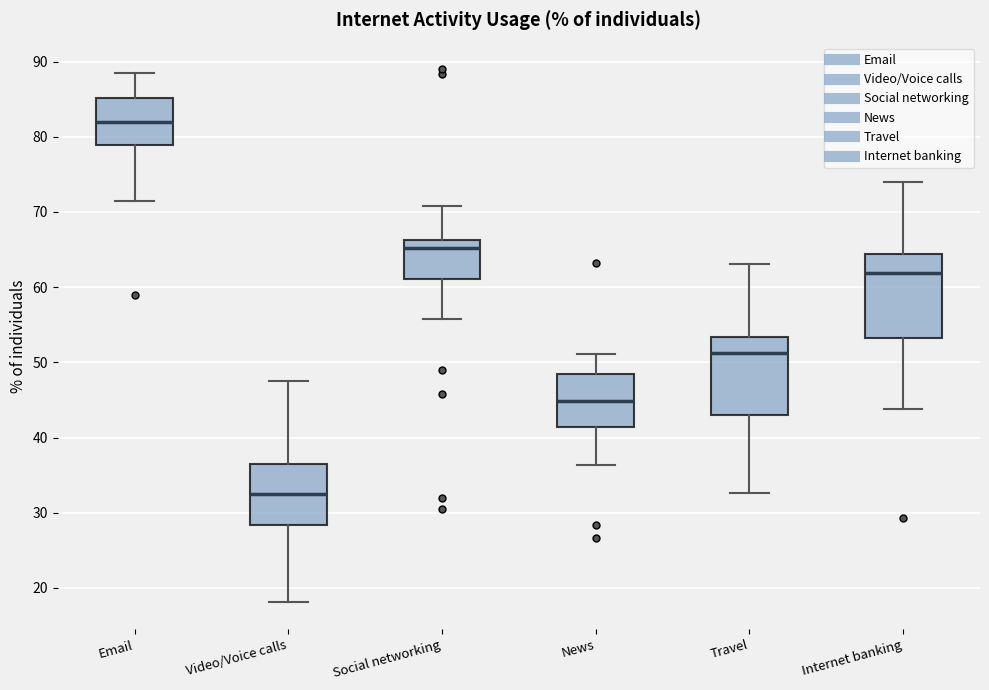

Reading left to right, read every box against the y-axis: the position of its median line, the range the box covers, and the ends of its whiskers. The values are not printed on the chart, so give them approximately, as read against the axis.

Email: median 82, box 79 to 85, whiskers 71 to 88
Video/Voice calls: median 32, box 28 to 36, whiskers 18 to 47
Social networking: median 65, box 61 to 66, whiskers 56 to 71
News: median 45, box 41 to 48, whiskers 36 to 51
Travel: median 51, box 43 to 53, whiskers 33 to 63
Internet banking: median 62, box 53 to 64, whiskers 44 to 74